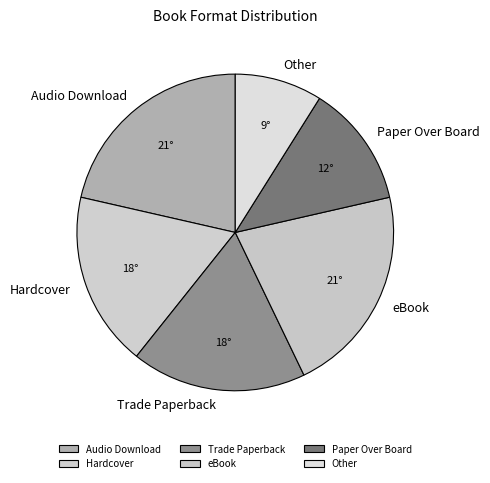

How many segments does this pie chart have?

6